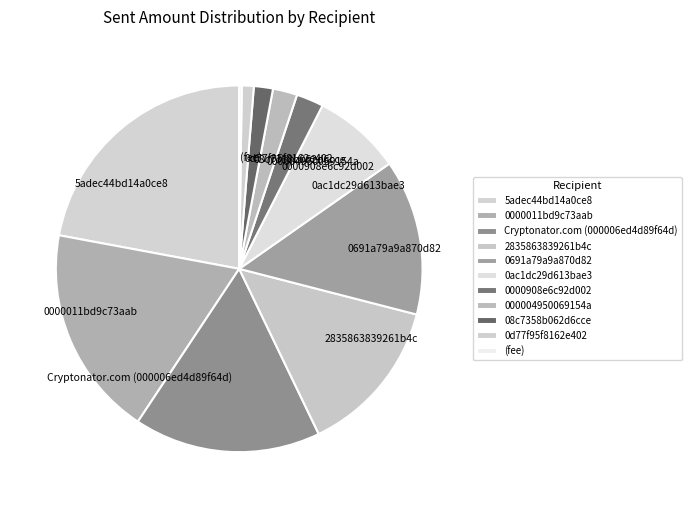

Does 0691a79a9a870d82 account for over 50% of the chart?

No